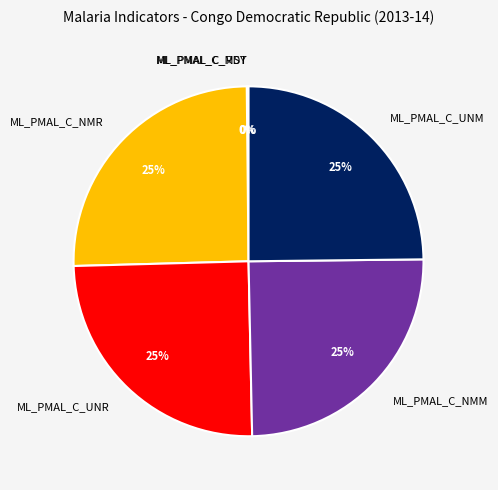

Does ML_PMAL_C_NMR account for over 50% of the chart?

No